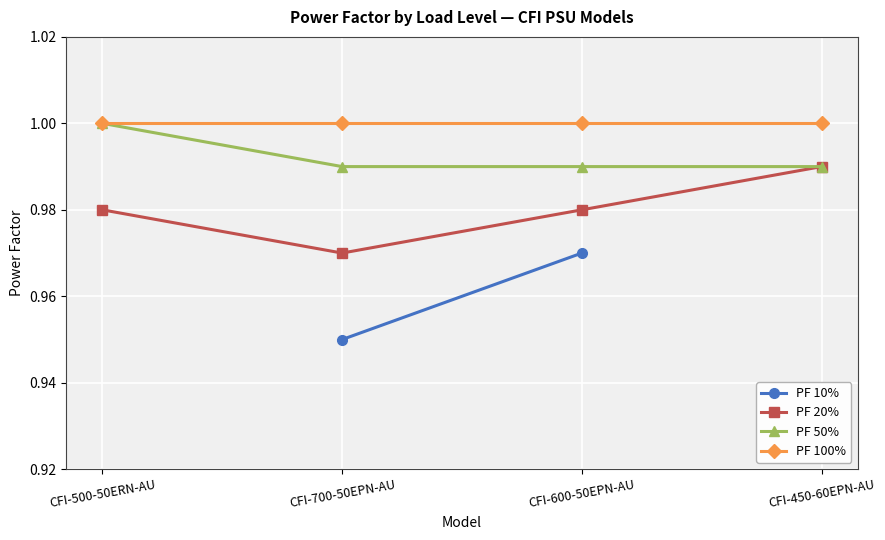

How many positive values does the PF 10% series have?

2